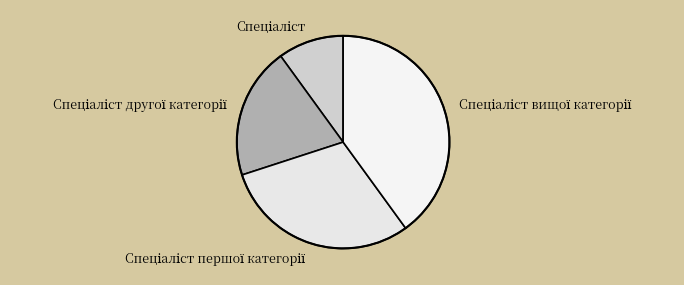

Is there any slice that represents more than half of the pie?

No